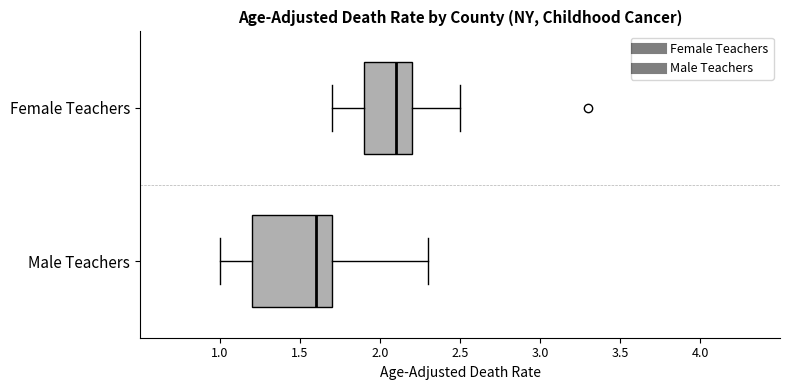

Which box is the widest, from its left edge to its right edge?

Male Teachers